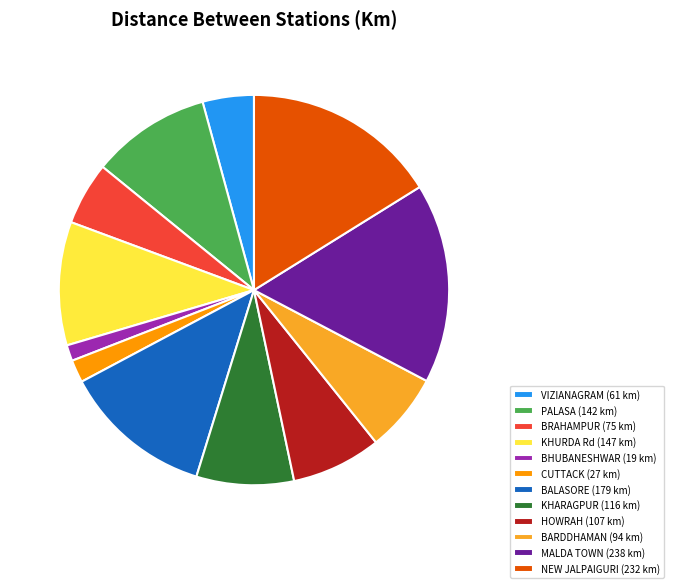

How many slices are in this pie chart?

12